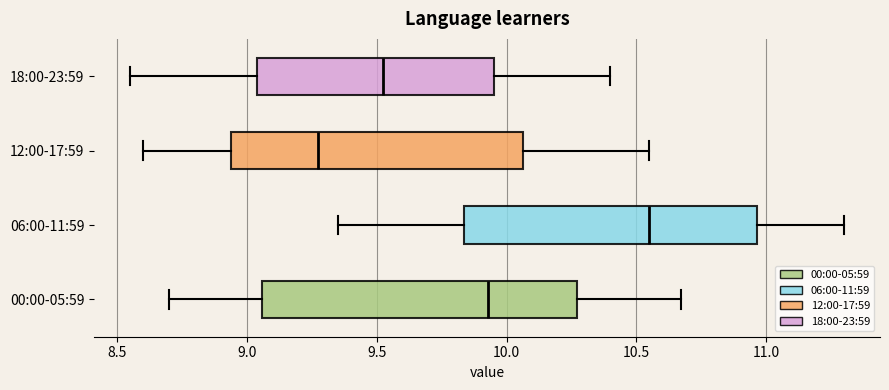

Comparing the boxes themselves (not the whiskers), which one is the widest?

00:00-05:59